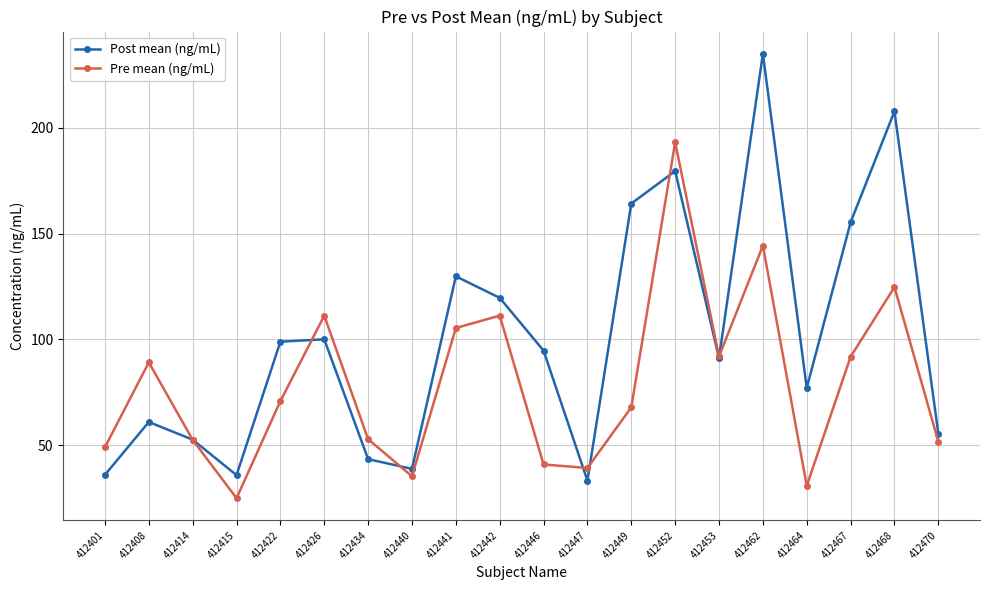

What is the total value across all series at 412453?

183.2